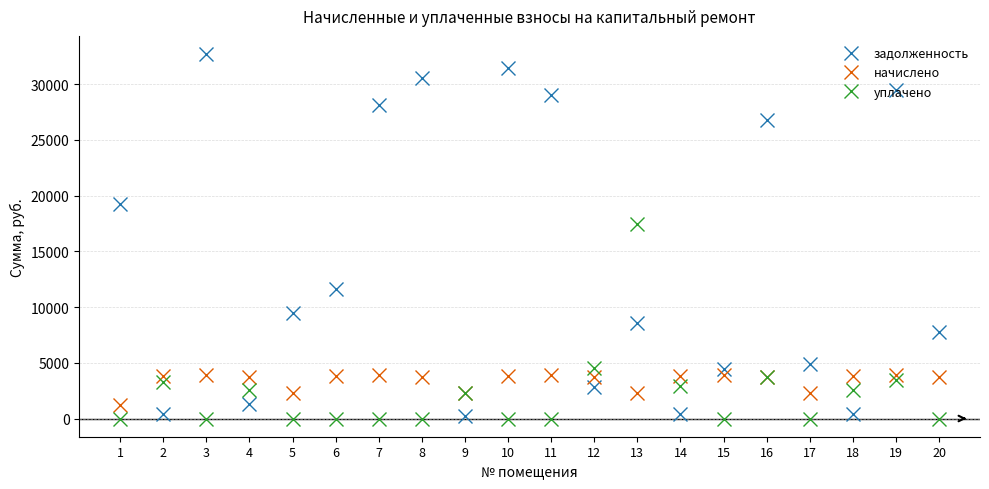

Between 2 and 19, which series saw the biggest shift?

задолженность